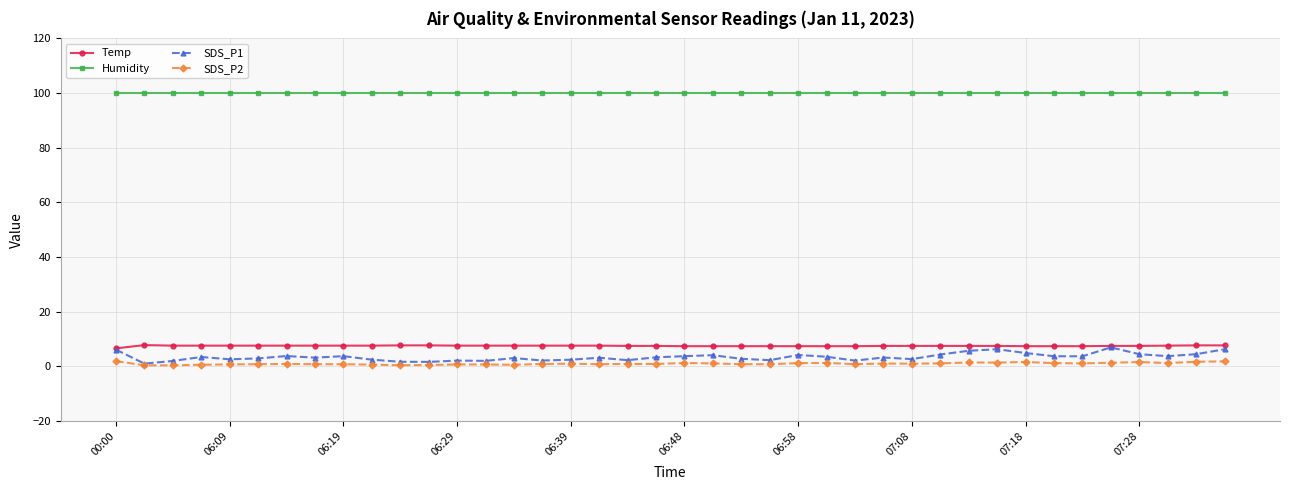

What is the minimum value for Temp?

6.6